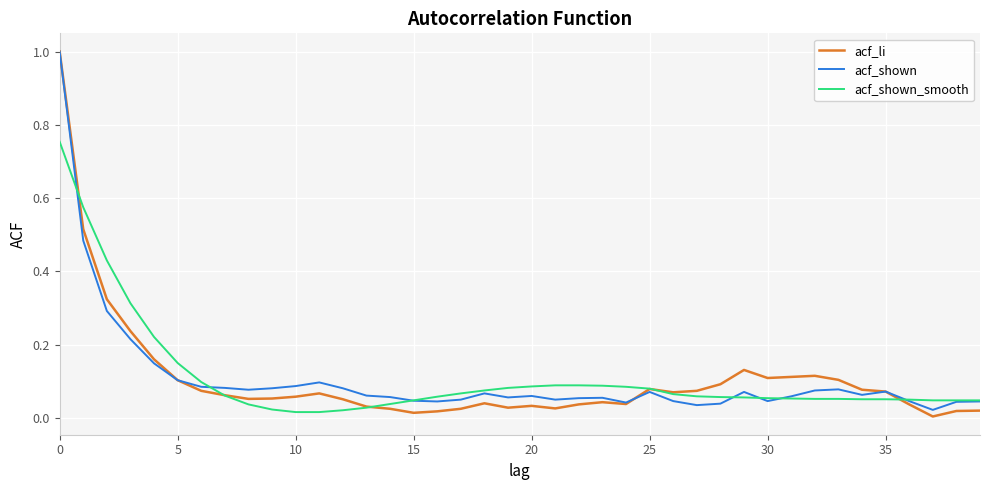

What is the greatest value displayed?

1.0